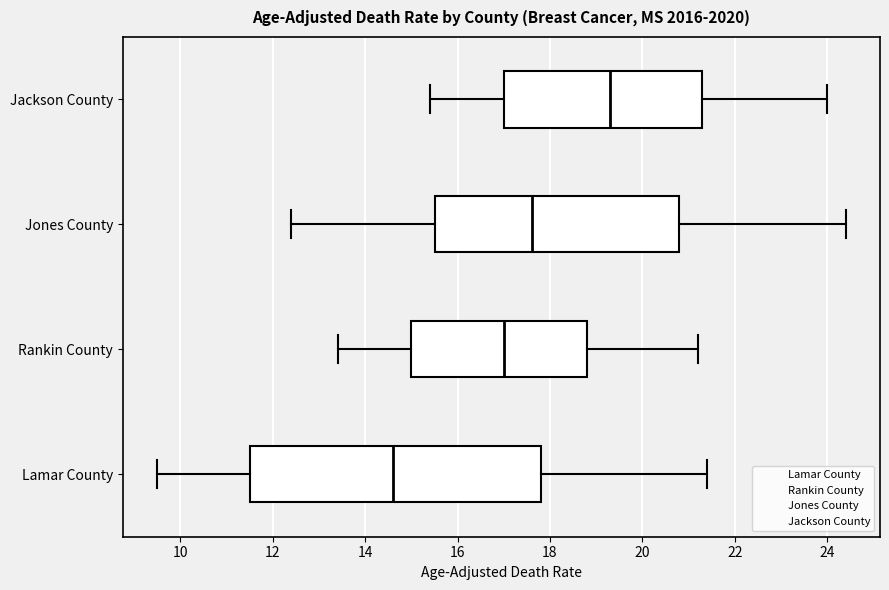

Which box has the furthest to the left median line?

Lamar County